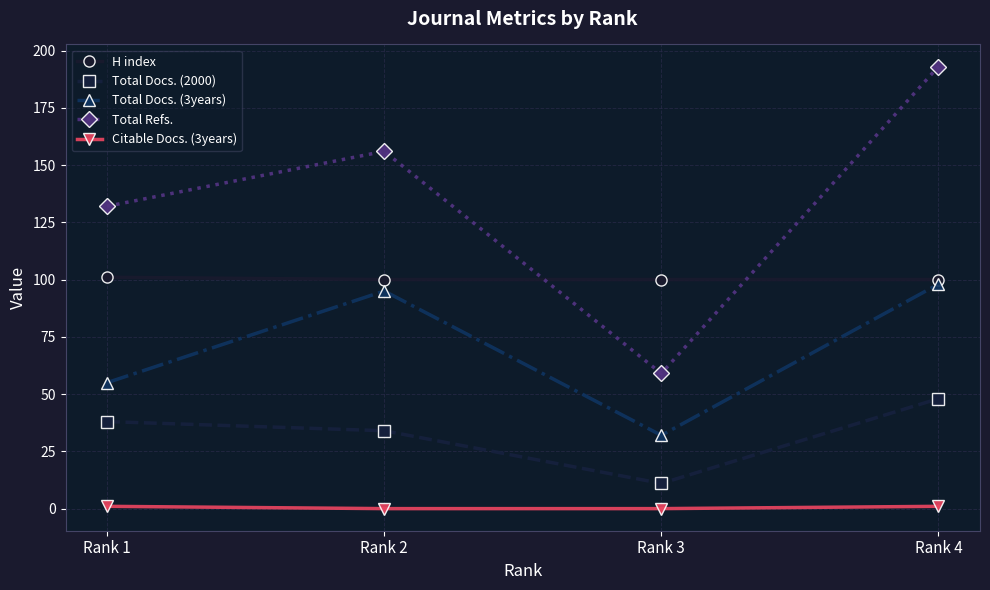

What is the difference between the Total Docs. (2000) values at Rank 3 and Rank 2?

23